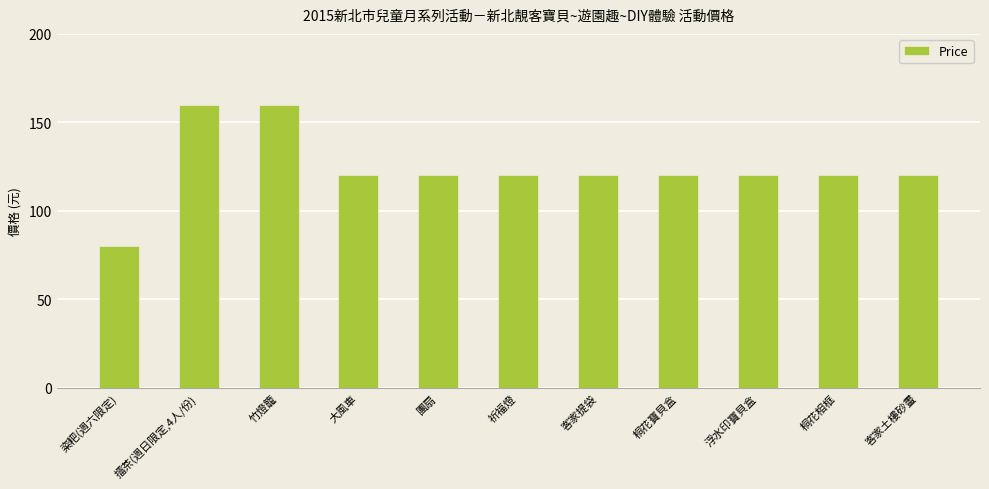

How many data points does each series have?

11